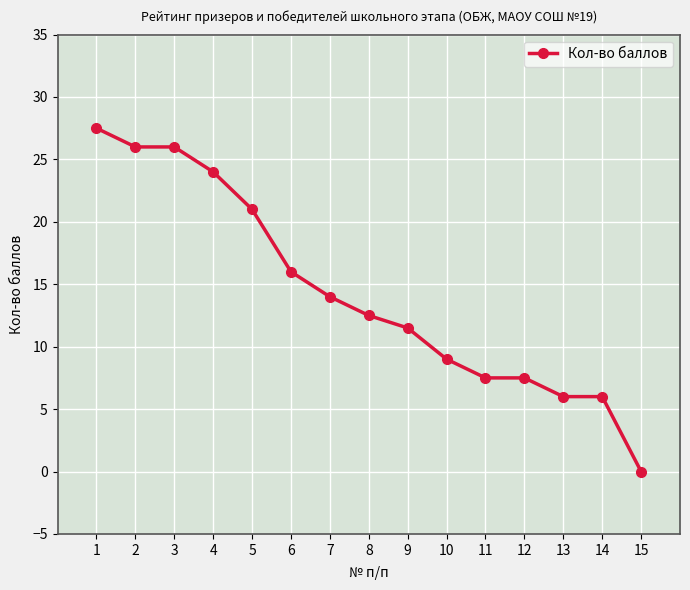

Which category has the lowest value across all series?

15